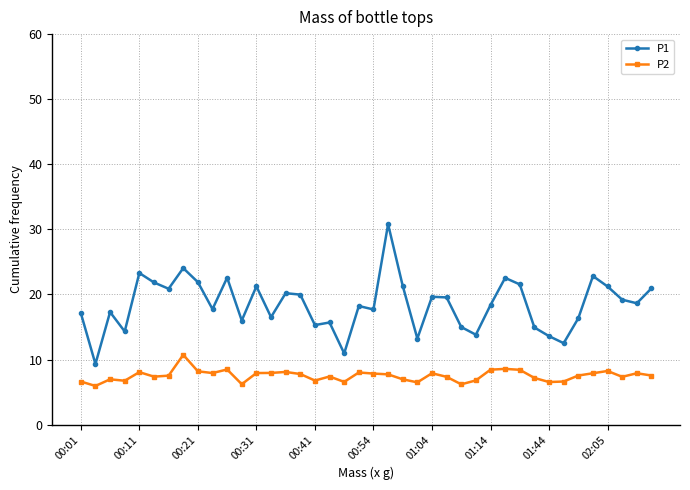

True or false: P2 has more than 0 points higher than both neighbors.

True